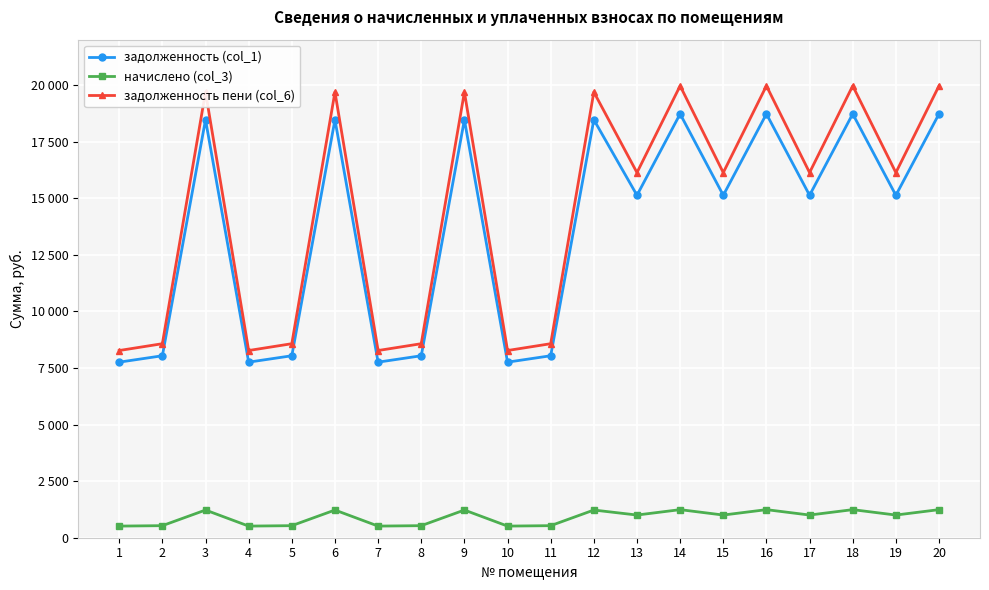

Which has a higher value, 1 or 11?

11